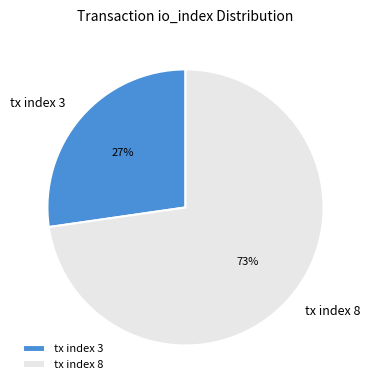

Rank the categories by value from highest to lowest.

tx index 8, tx index 3